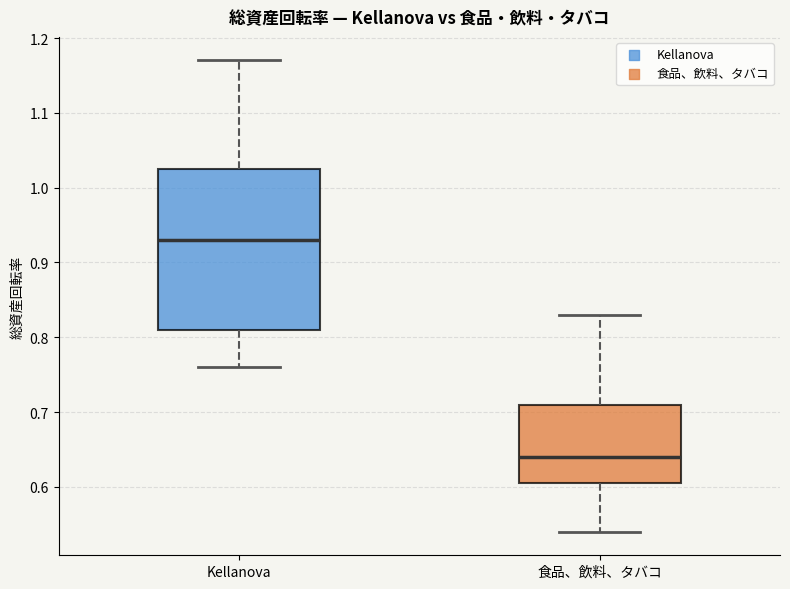

Reading left to right, read every box against the y-axis: the position of its median line, the range the box covers, and the ends of its whiskers. The values are not printed on the chart, so give them approximately, as read against the axis.

Kellanova: median 0.93, box 0.81 to 1.03, whiskers 0.76 to 1.17
食品、飲料、タバコ: median 0.64, box 0.61 to 0.71, whiskers 0.54 to 0.83